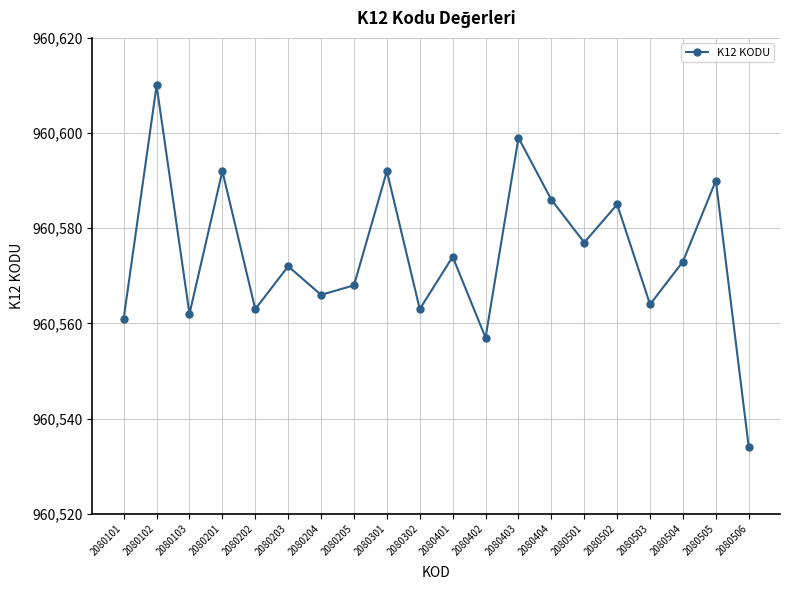

What is the sum of the values at 2080205 and 2080404?

1921154